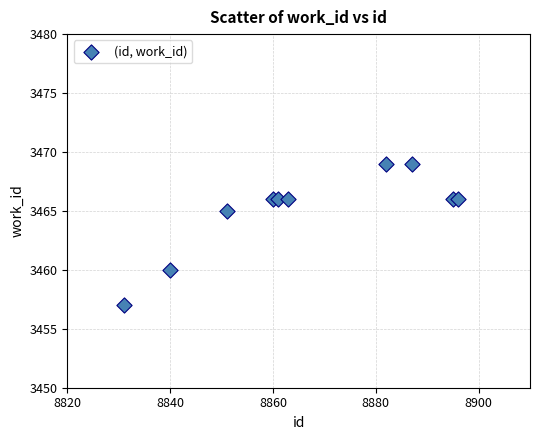

What Y value in the scatter plot is closest to 3463?

3465